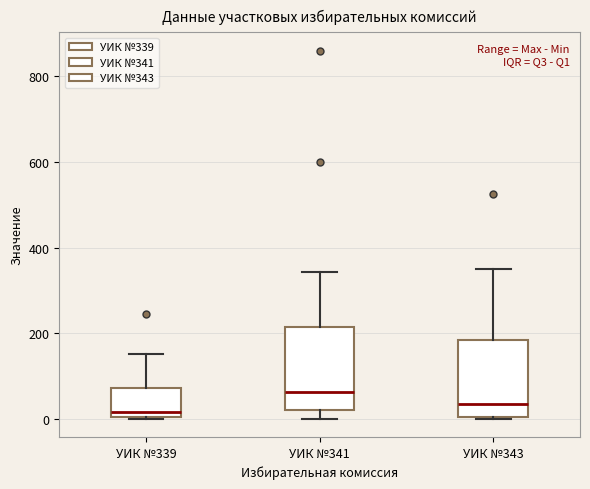

Reading left to right, read every box against the y-axis: the position of its median line, the range the box covers, and the ends of its whiskers. The values are not printed on the chart, so give them approximately, as read against the axis.

УИК №339: median 20, box 0 to 80, whiskers 0 to 160
УИК №341: median 60, box 20 to 220, whiskers 0 to 340
УИК №343: median 40, box 0 to 180, whiskers 0 to 360